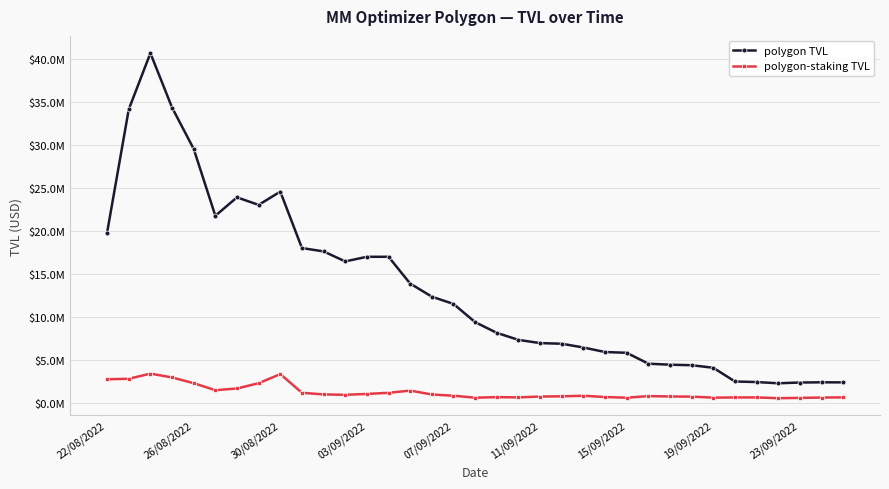

What are all the series names shown in the legend?

polygon TVL, polygon-staking TVL